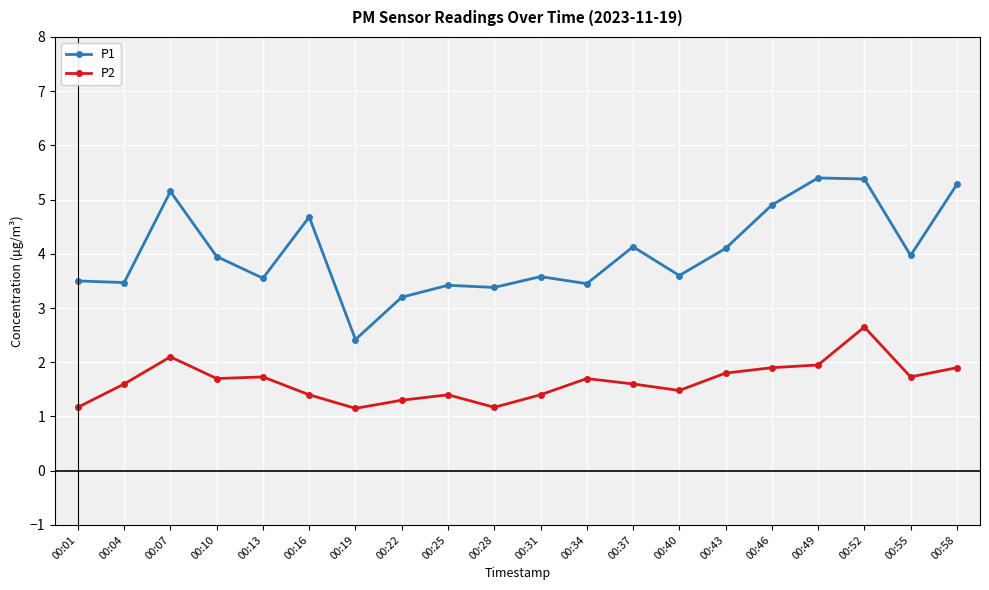

At which label is P1 closest to 3?

00:22